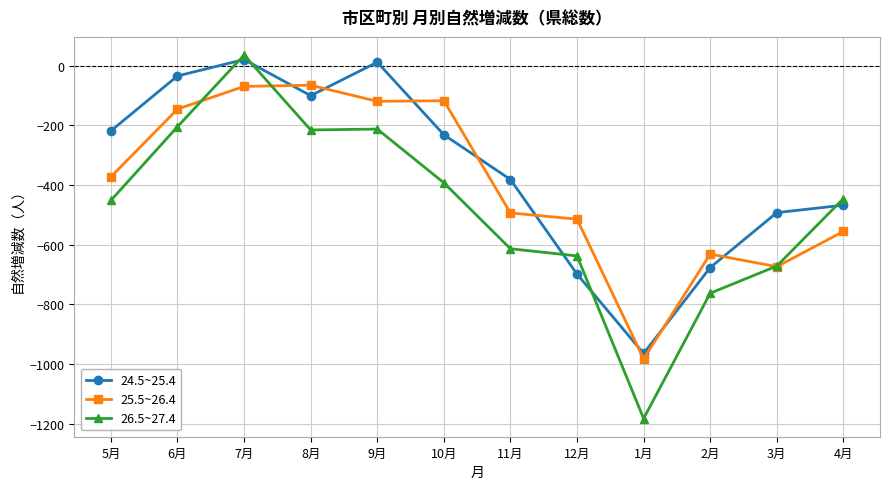

Is this an area chart (filled region under the line)?

No